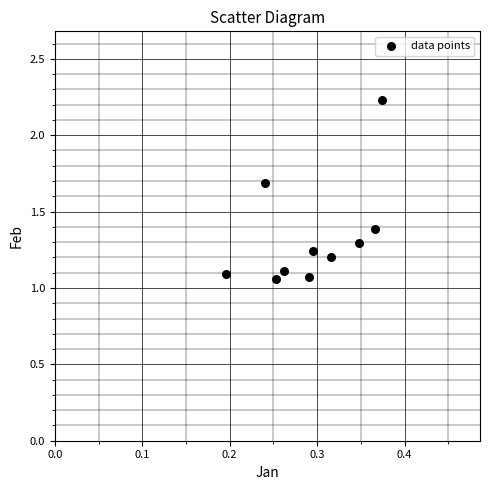

What is the average Y value?

1.3